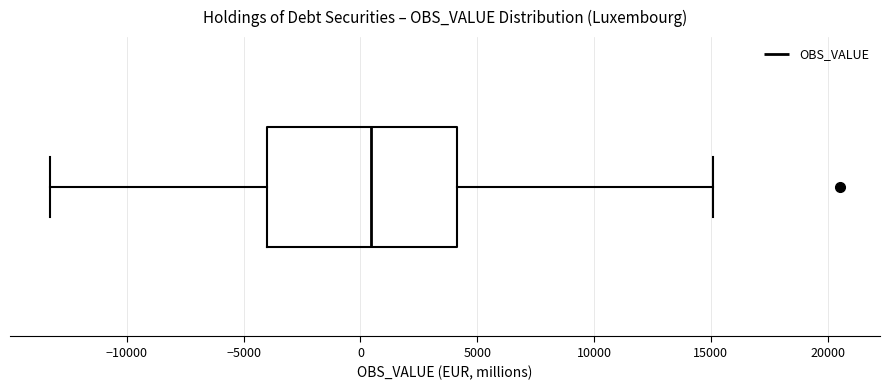

Transcribe this box plot: give where the median line is, the range the box spans, and where the two whiskers end, as read against the x-axis. The values are not printed on the chart, so give them approximately, as read against the axis.

median 500, box -4000 to 4000, whiskers -13500 to 15000